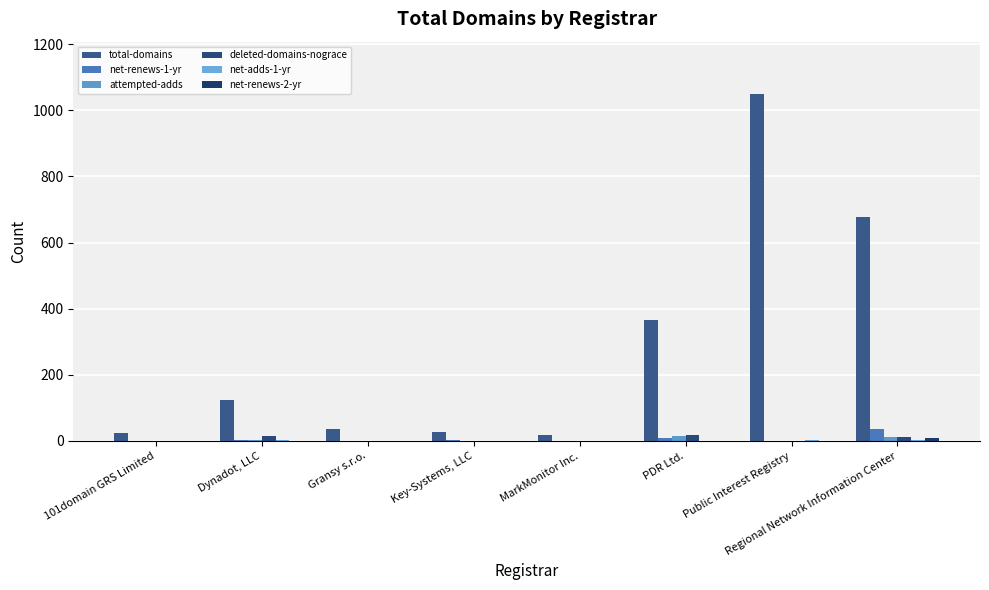

List the labels in order of net-renews-1-yr value, smallest first.

101domain GRS Limited, Gransy s.r.o., MarkMonitor Inc., Public Interest Registry, Dynadot, LLC, Key-Systems, LLC, PDR Ltd., Regional Network Information Center